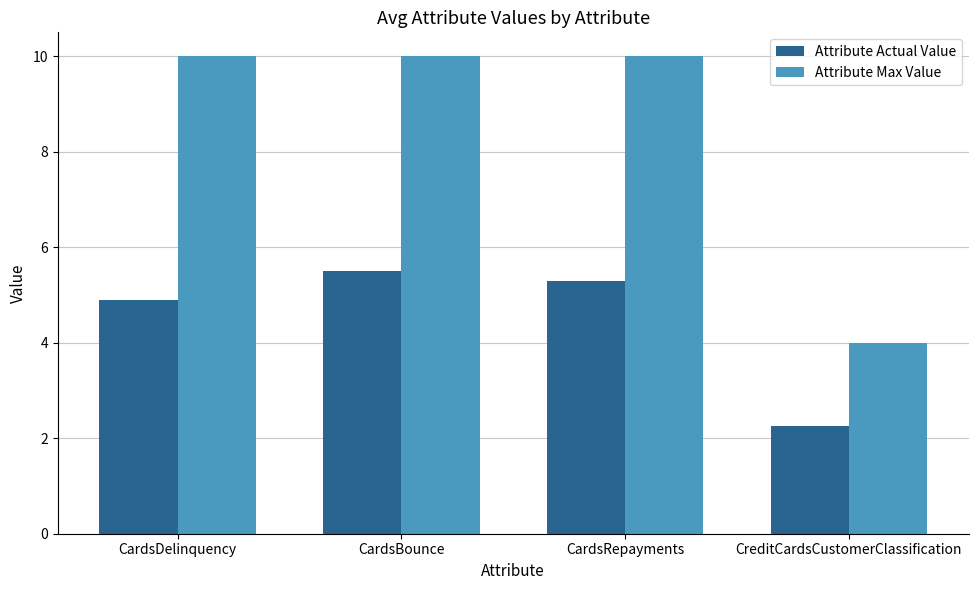

What are all the series names shown in the legend?

Attribute Actual Value, Attribute Max Value